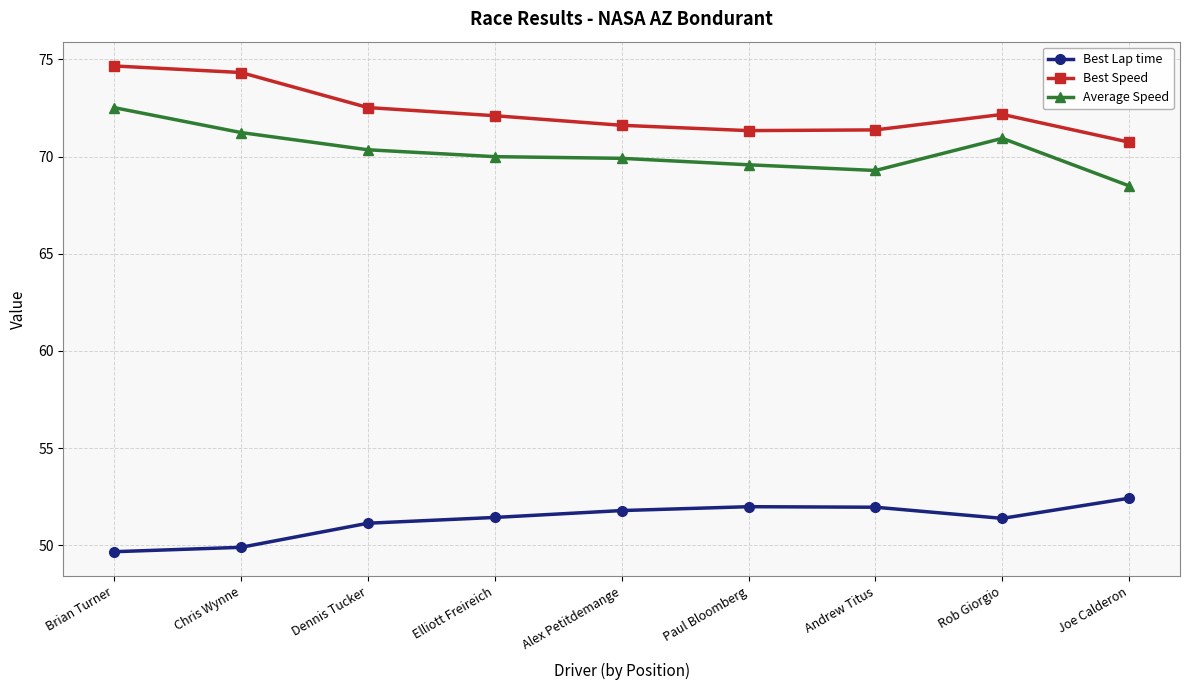

What is the difference between the highest and lowest values at Joe Calderon?

18.3